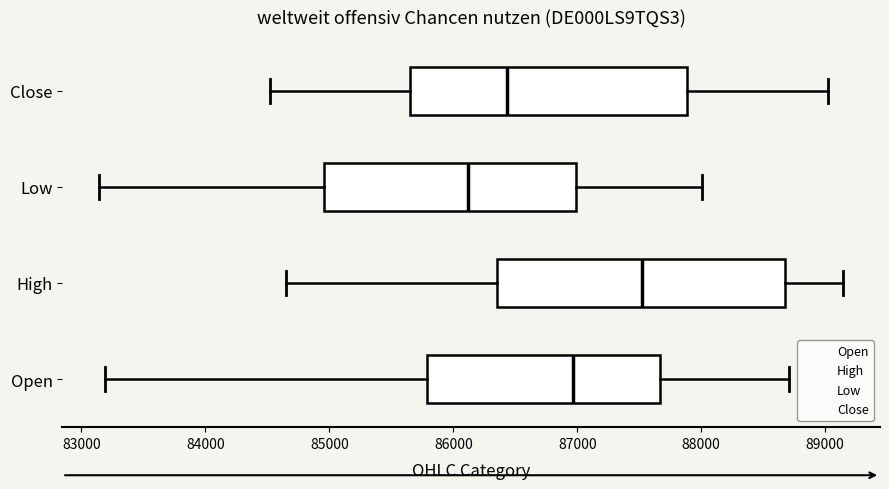

Where is the right edge of the box for Close on the x-axis? The values are not printed on the chart, so give them approximately, as read against the axis.

87900